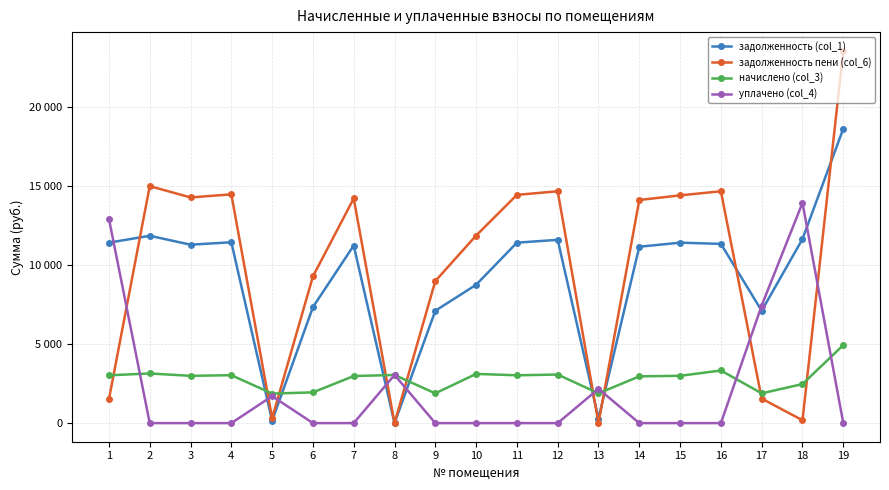

What is the average value of the задолженность (col_1) series?

9228.7